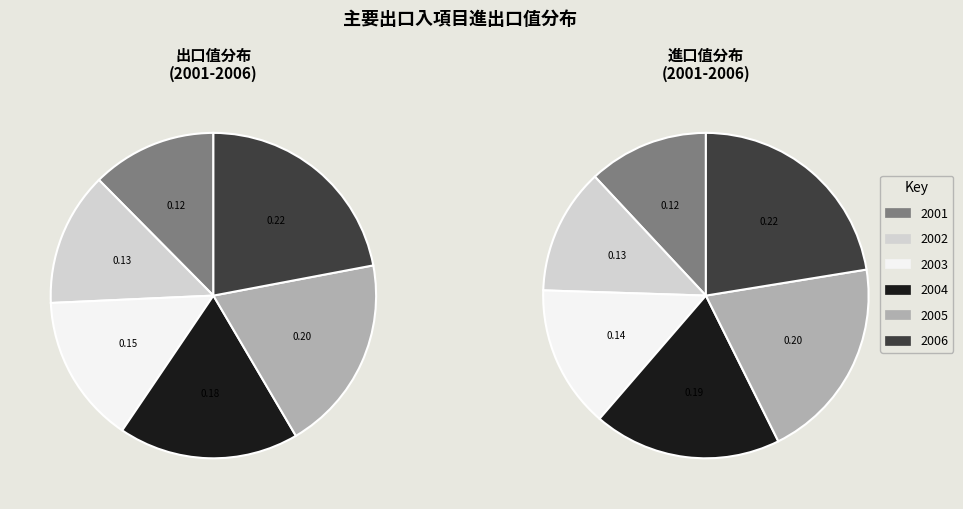

To the nearest percent, what portion does 2004 represent?

18%